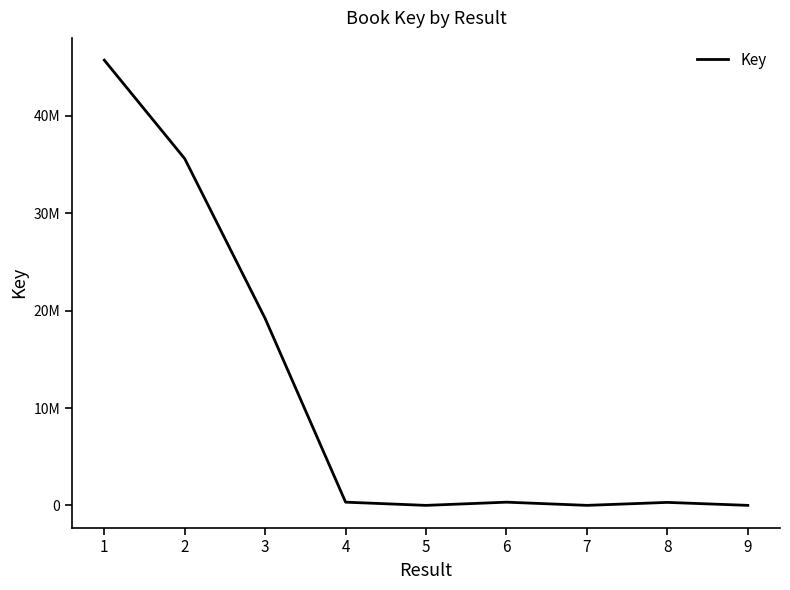

Is this an area chart (filled region under the line)?

No